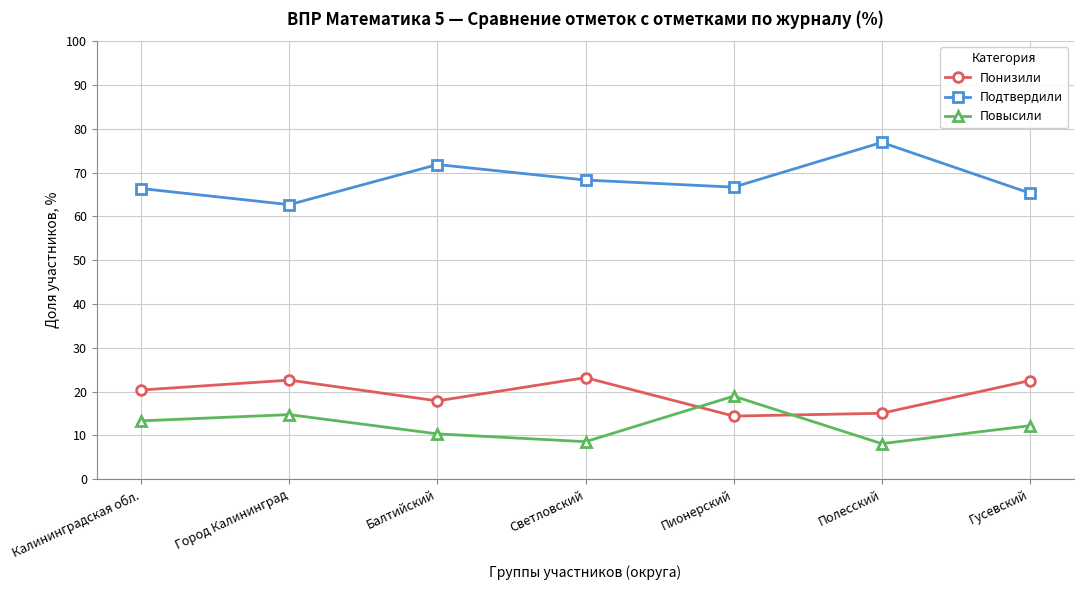

At which category does Подтвердили reach its first local peak?

Балтийский